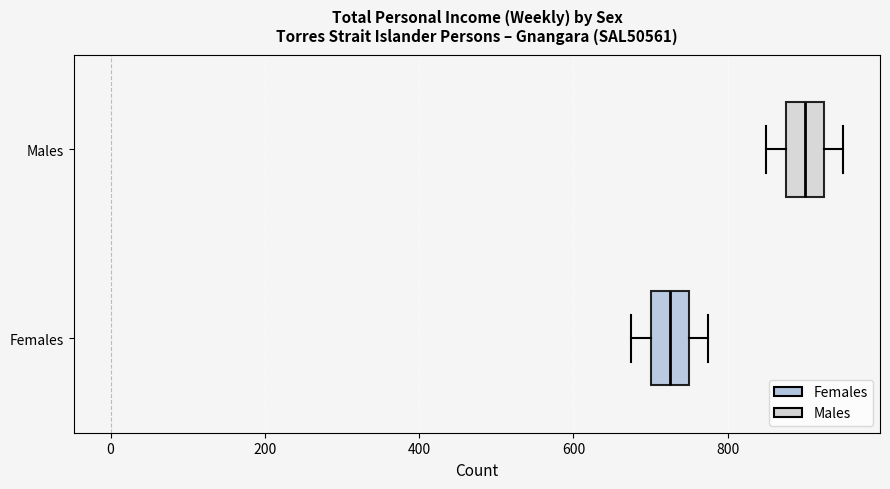

Reading bottom to top, read every box against the x-axis: the position of its median line, the range the box covers, and the ends of its whiskers. The values are not printed on the chart, so give them approximately, as read against the axis.

Females: median 720, box 700 to 760, whiskers 680 to 780
Males: median 900, box 880 to 920, whiskers 860 to 960